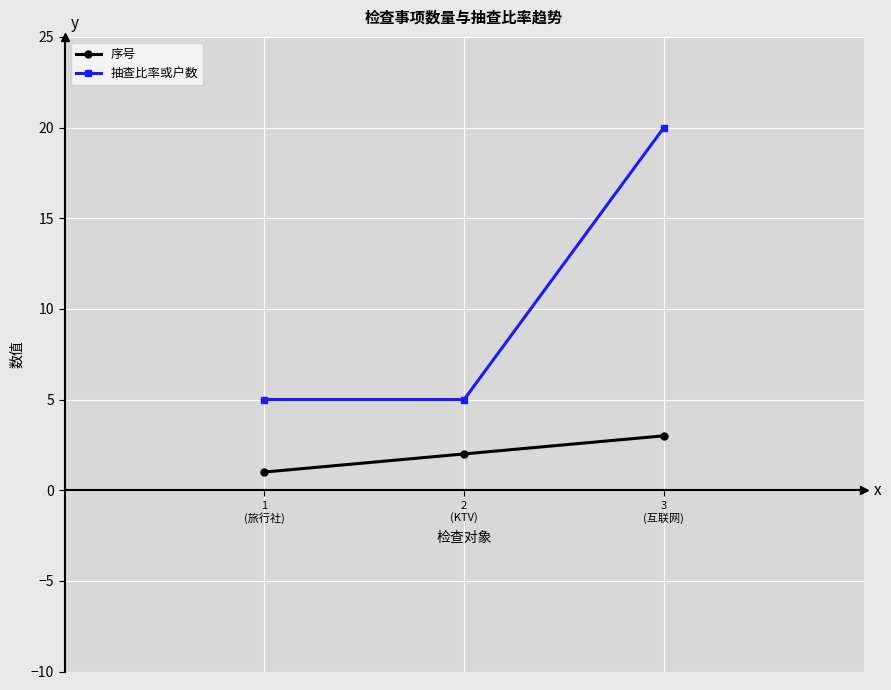

Count the 序号 values in the range 1 to 3.

3